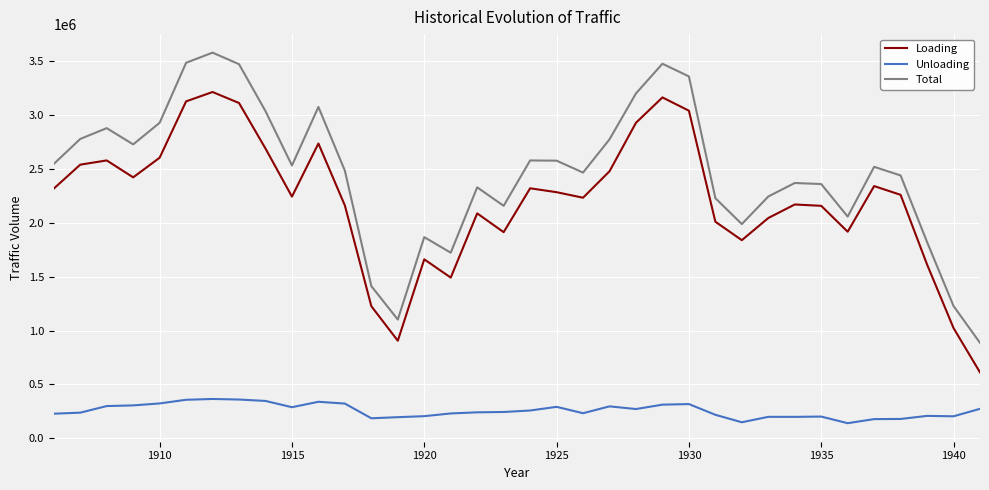

Which series has the widest spread of values?

Total